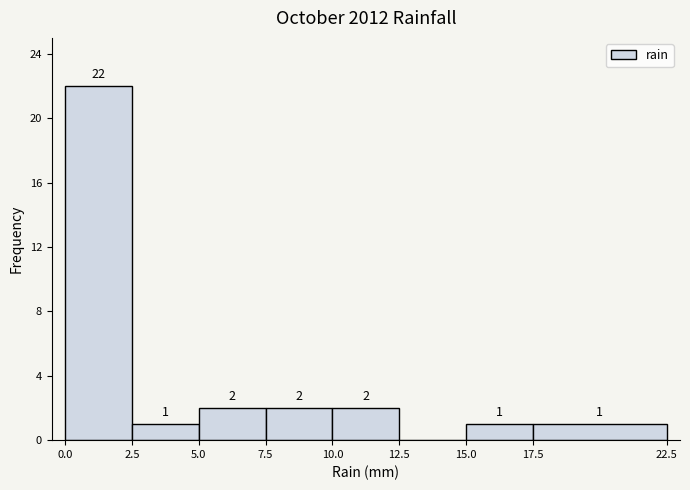

Which range on the x-axis has the tallest bar?

0.0 to 2.5